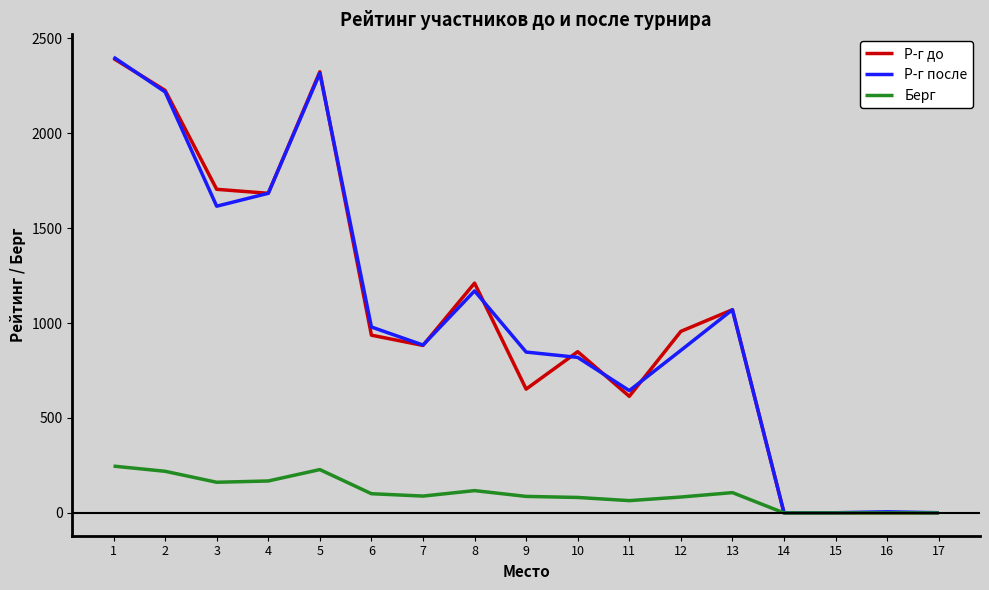

The value of Р-г после at 8 is 376.3. True or false?

False